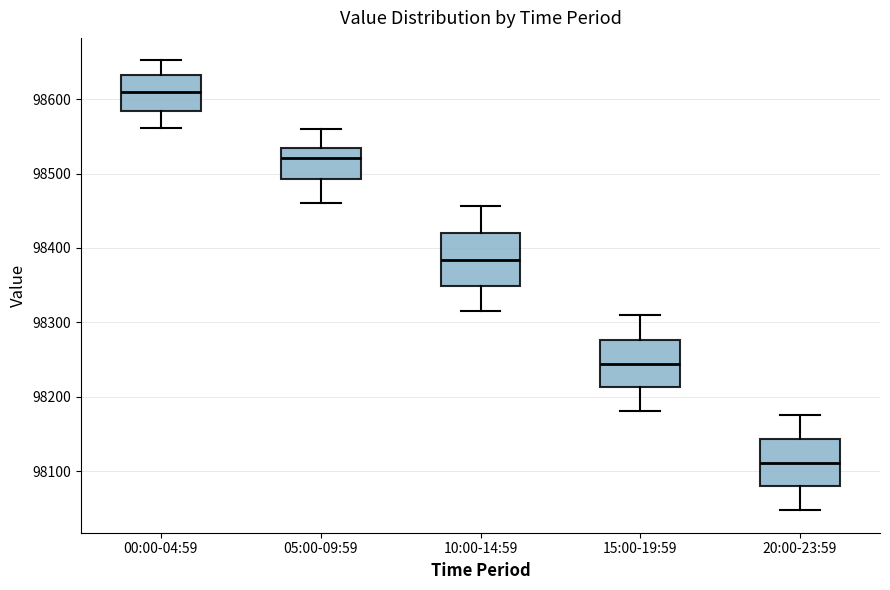

Reading left to right, read every box against the y-axis: the position of its median line, the range the box covers, and the ends of its whiskers. The values are not printed on the chart, so give them approximately, as read against the axis.

00:00-04:59: median 98610, box 98580 to 98630, whiskers 98560 to 98650
05:00-09:59: median 98520, box 98490 to 98530, whiskers 98460 to 98560
10:00-14:59: median 98380, box 98350 to 98420, whiskers 98310 to 98460
15:00-19:59: median 98240, box 98210 to 98280, whiskers 98180 to 98310
20:00-23:59: median 98110, box 98080 to 98140, whiskers 98050 to 98180